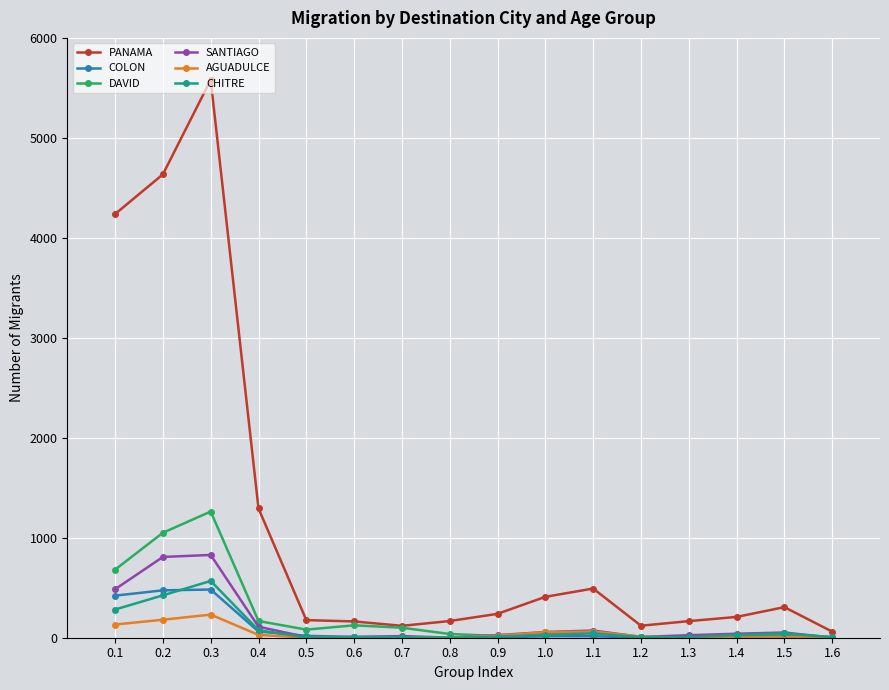

How many data points does each series have?

16